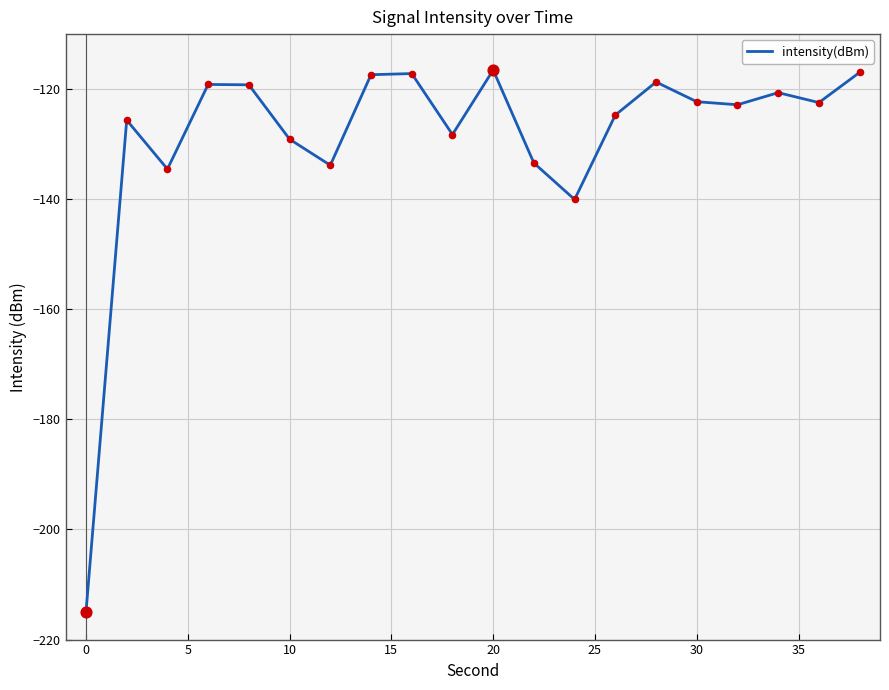

What is the minimum value shown in the chart?

-215.0